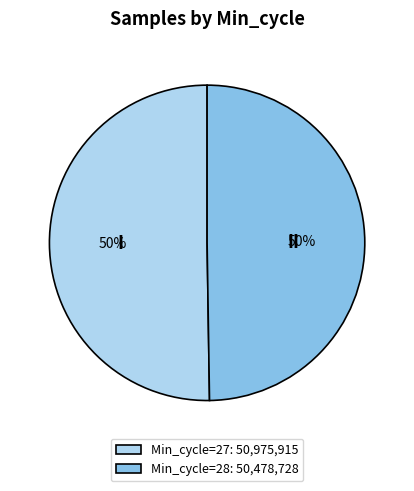

Is it true that Min_cycle=28: 50,478,728 is 50% of the pie?

True